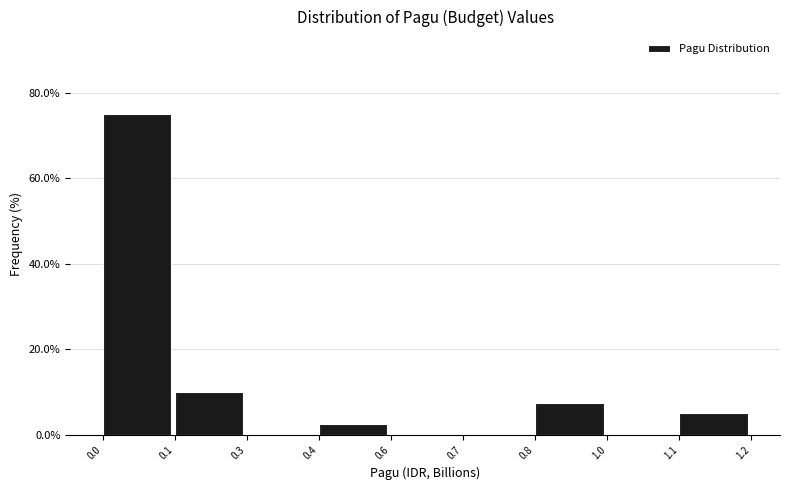

Reading left to right, what are all the values shown in this chart?

0.0=75.0	0.1=10.0	0.3=0.0	0.4=2.5	0.6=0.0	0.7=0.0	0.8=7.5	1.0=0.0	1.1=5.0